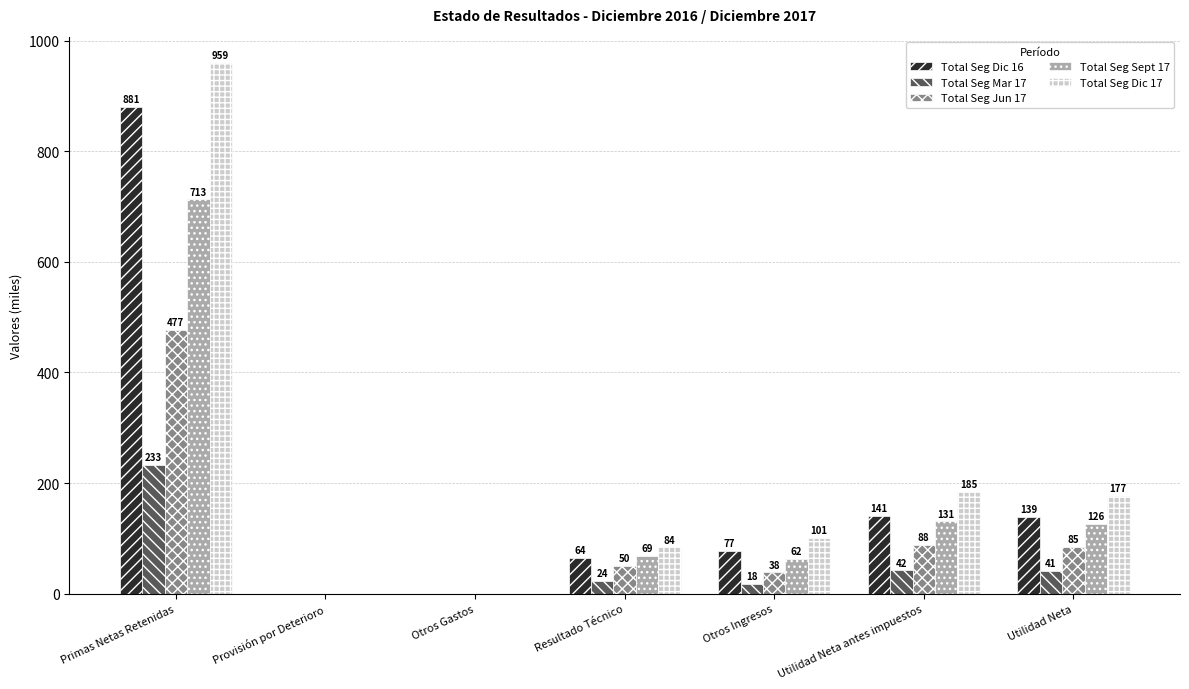

What is the approximate value of Total Seg Dic 16 at Primas Netas Retenidas?

880.9